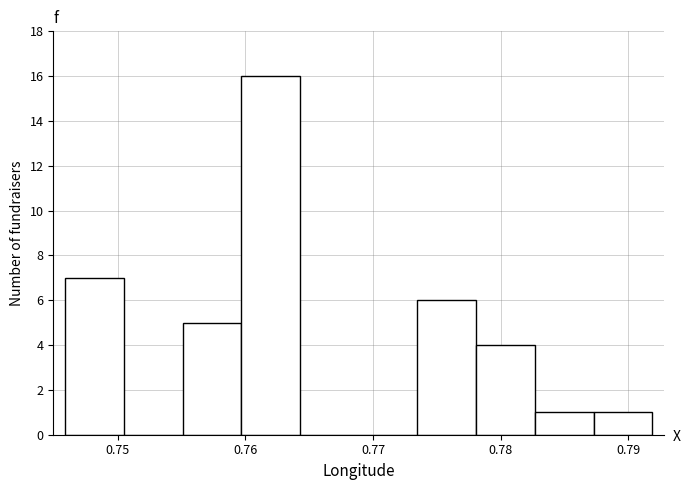

Reading left to right, list every bar in this chart as the range it spans on the x-axis followed by its height. Neither the bar edges nor the heights are printed on the chart, so give them approximately, as read against the axes.

0.746 to 0.750: 7
0.750 to 0.755: 0
0.755 to 0.760: 5
0.760 to 0.764: 16
0.764 to 0.769: 0
0.769 to 0.773: 0
0.773 to 0.778: 6
0.778 to 0.783: 4
0.783 to 0.787: 1
0.787 to 0.792: 1